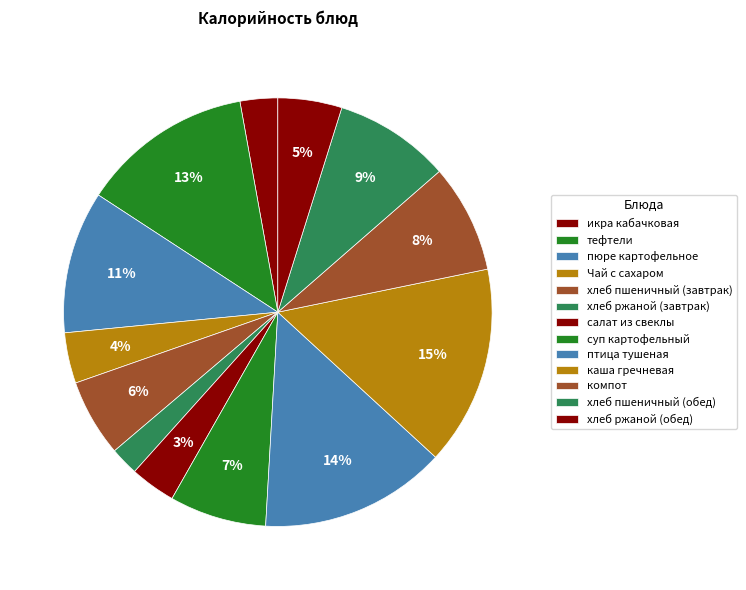

What percentage is NOT represented by хлеб ржаной (обед)?

95.2%